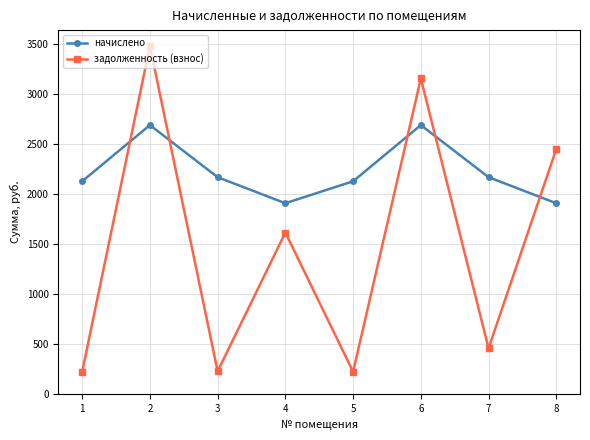

What is the sum of the начислено values at 3 and 8?

4077.4